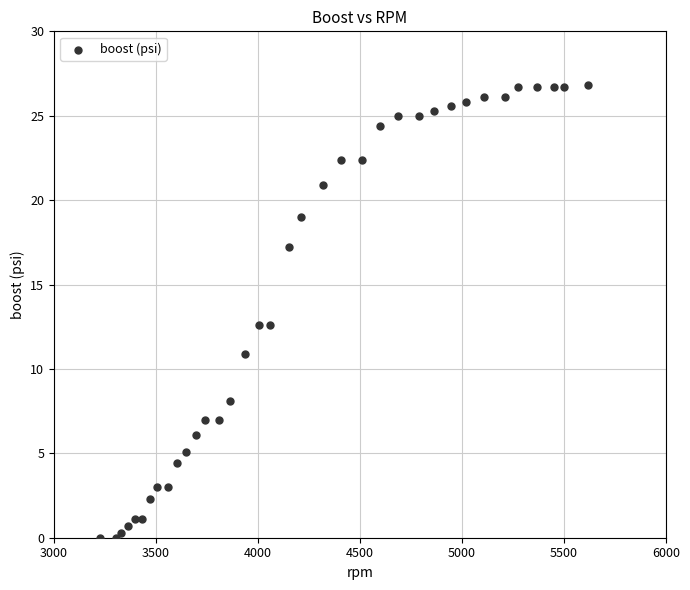

What is the range of X values (max minus min)?

2393.0